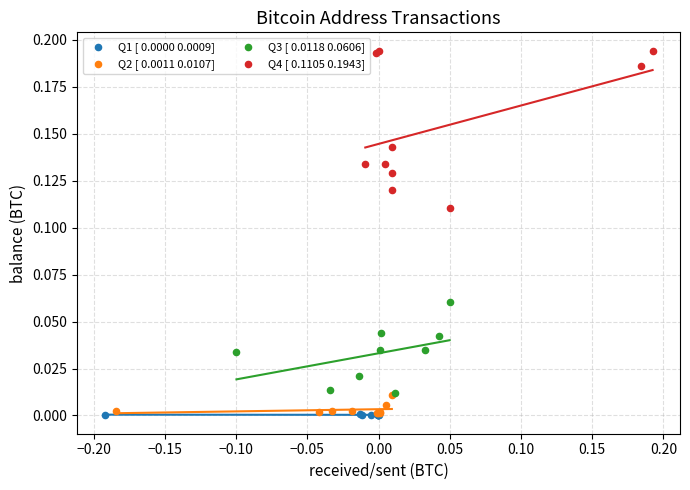

Which series contains the highest Y value?

Q4 [ 0.1105 0.1943]